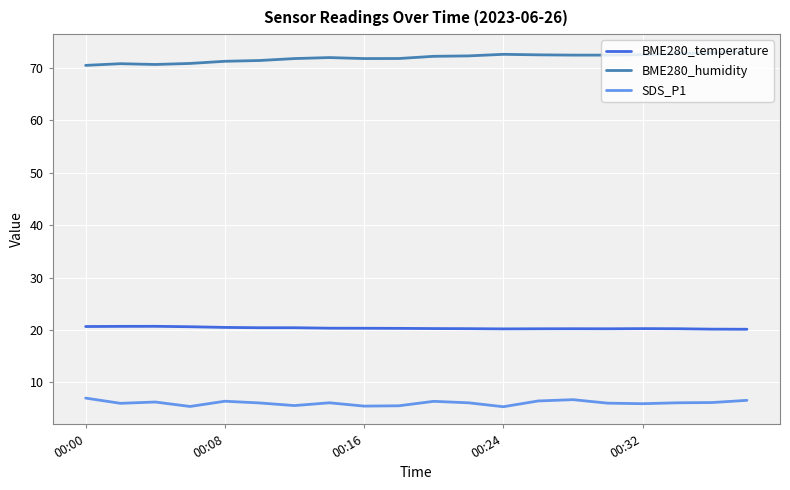

Which series has the largest total across all categories?

BME280_humidity